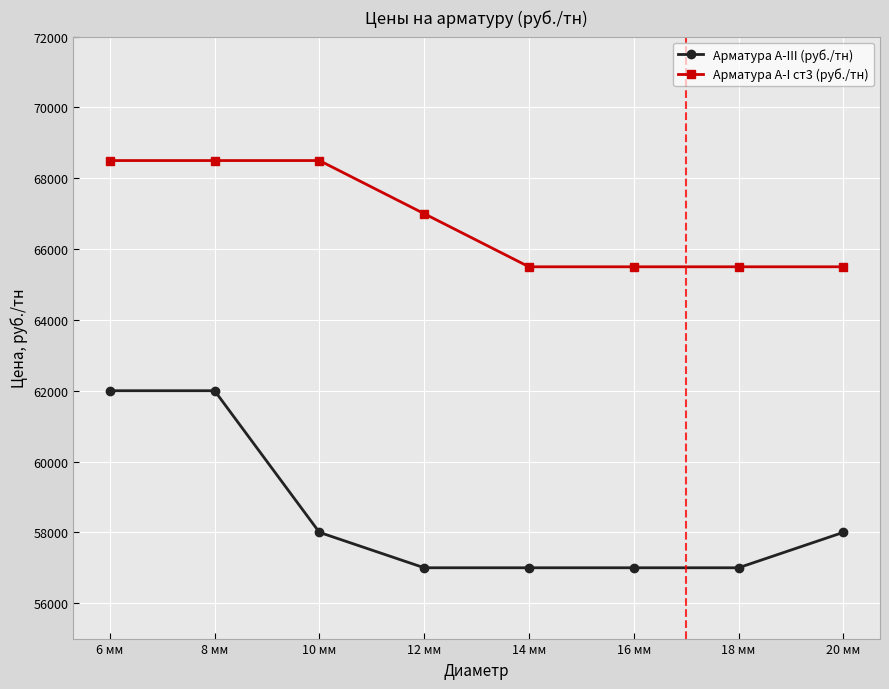

What is the label of the 8th point from the left?

20 мм